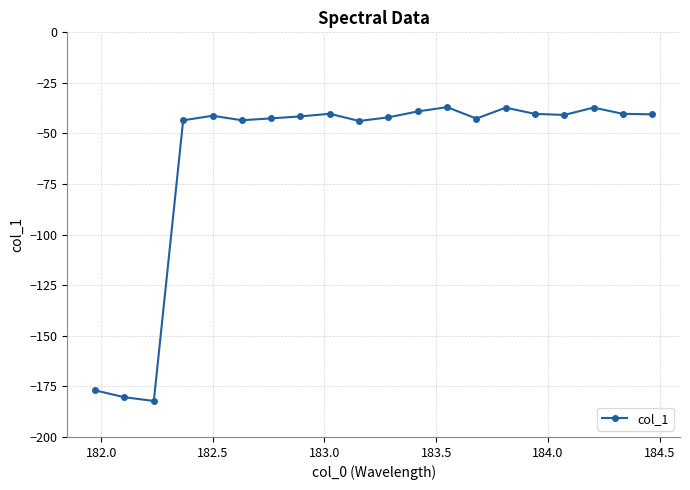

What is the maximum value shown in the chart?

-37.0